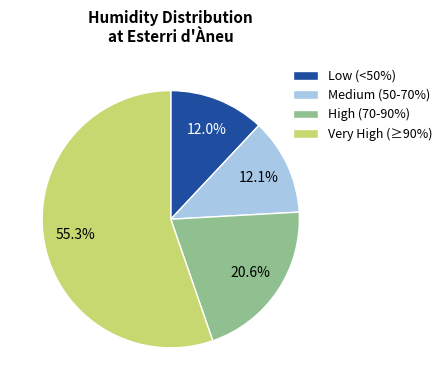

Combined, what portion of the pie is Very High (≥90%) and High (70-90%)?

75.9%